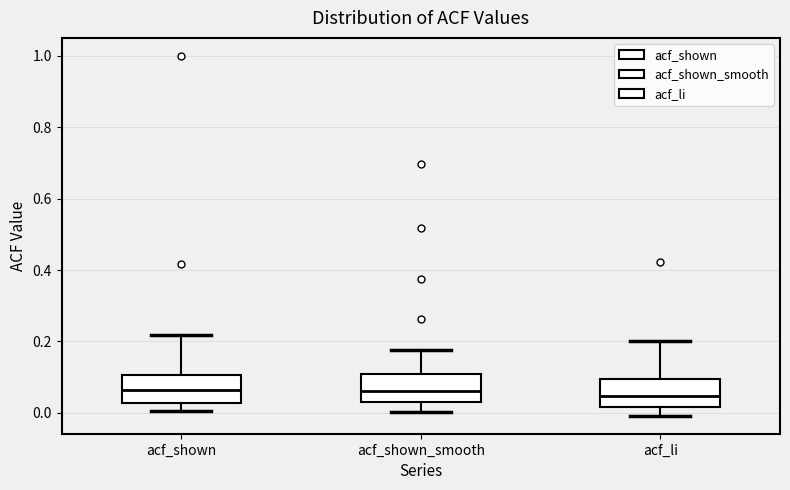

Reading left to right, read every box against the y-axis: the position of its median line, the range the box covers, and the ends of its whiskers. The values are not printed on the chart, so give them approximately, as read against the axis.

acf_shown: median 0.06, box 0.02 to 0.10, whiskers 0.00 to 0.22
acf_shown_smooth: median 0.06, box 0.04 to 0.10, whiskers 0.00 to 0.18
acf_li: median 0.04, box 0.02 to 0.10, whiskers 0.00 to 0.20